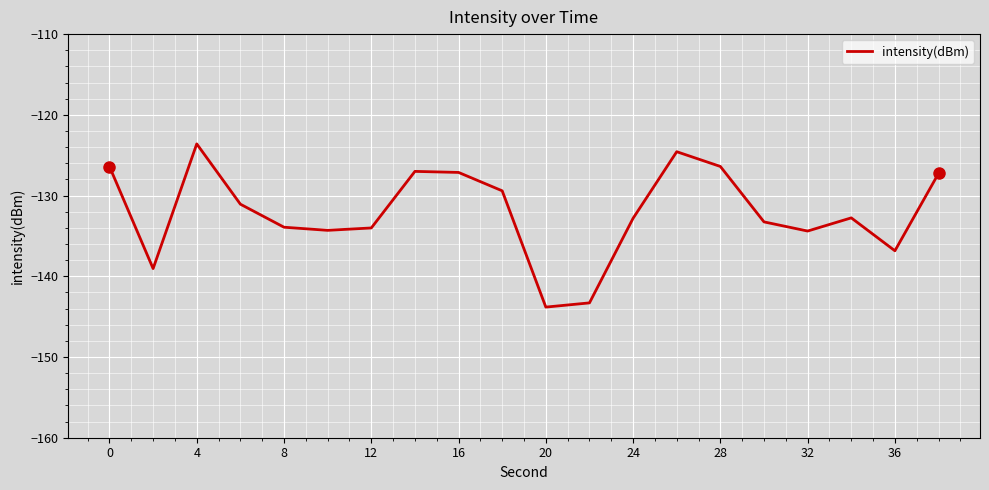

What is the minimum value shown in the chart?

-143.8